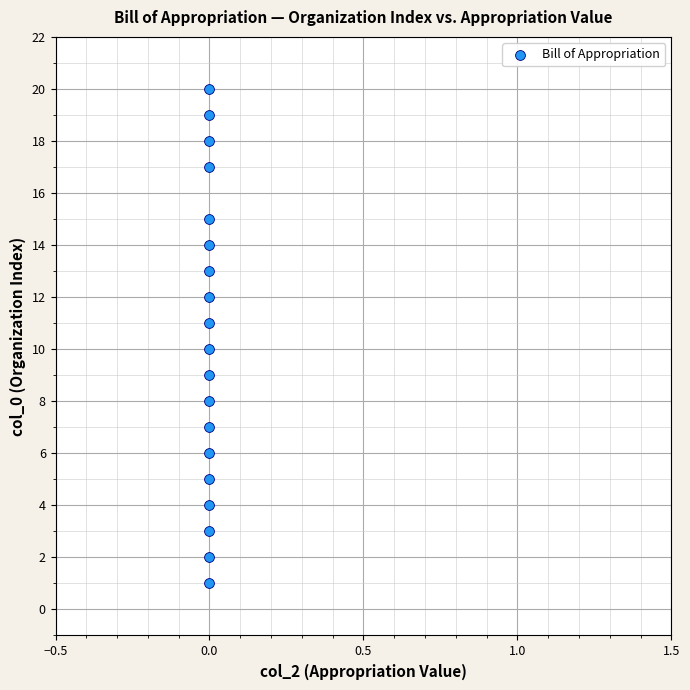

What is the range of Y values (max minus min)?

19